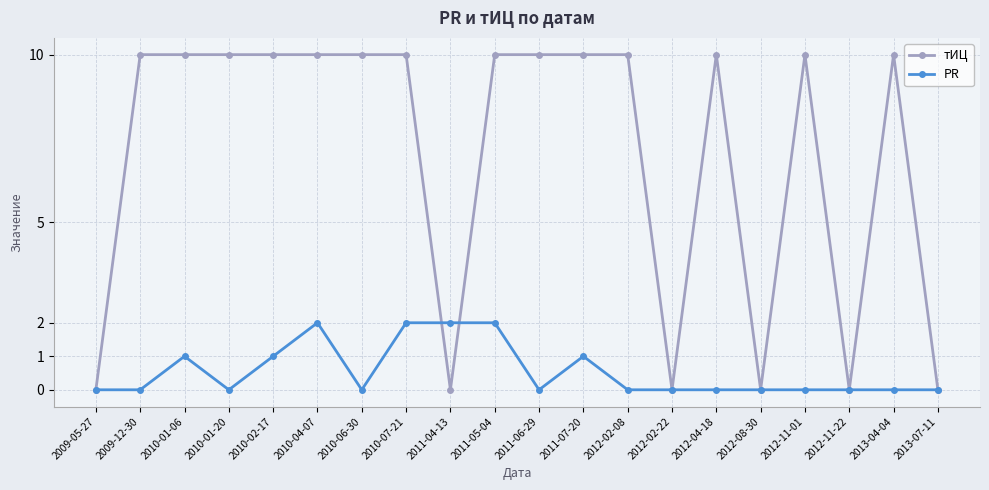

What are all the series names shown in the legend?

тИЦ, PR